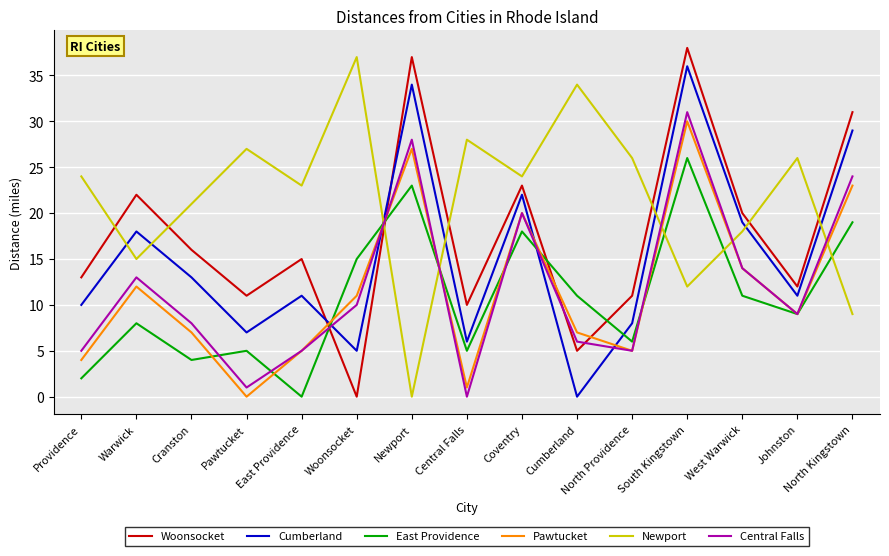

Is the value of Central Falls at Central Falls greater than the value of Newport at Coventry?

No